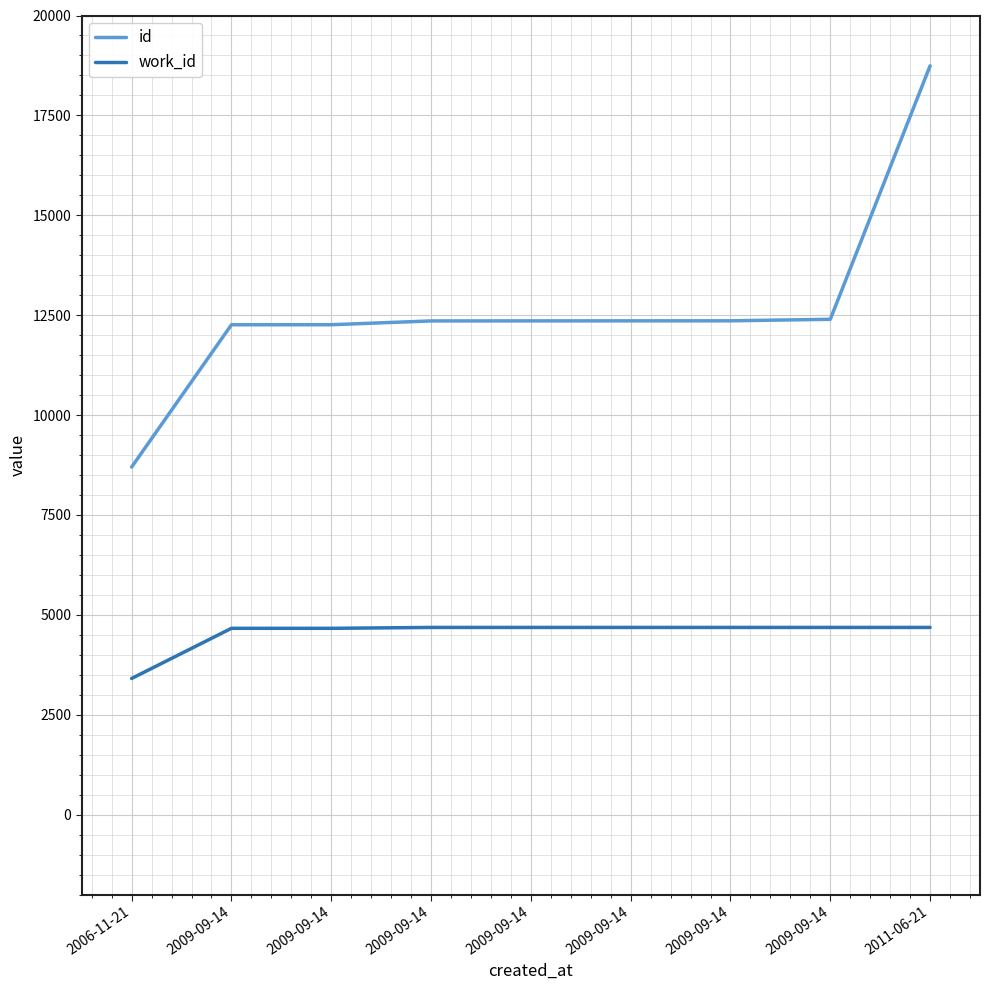

True or false: work_id and id intersect in this chart.

False